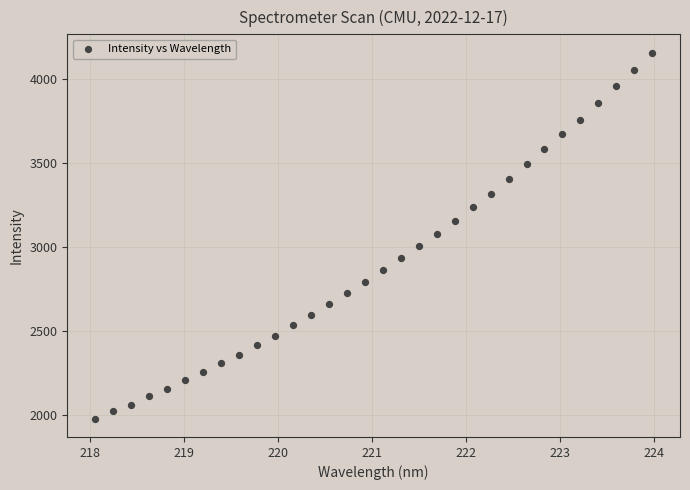

What is the range of Y values (max minus min)?

2179.1